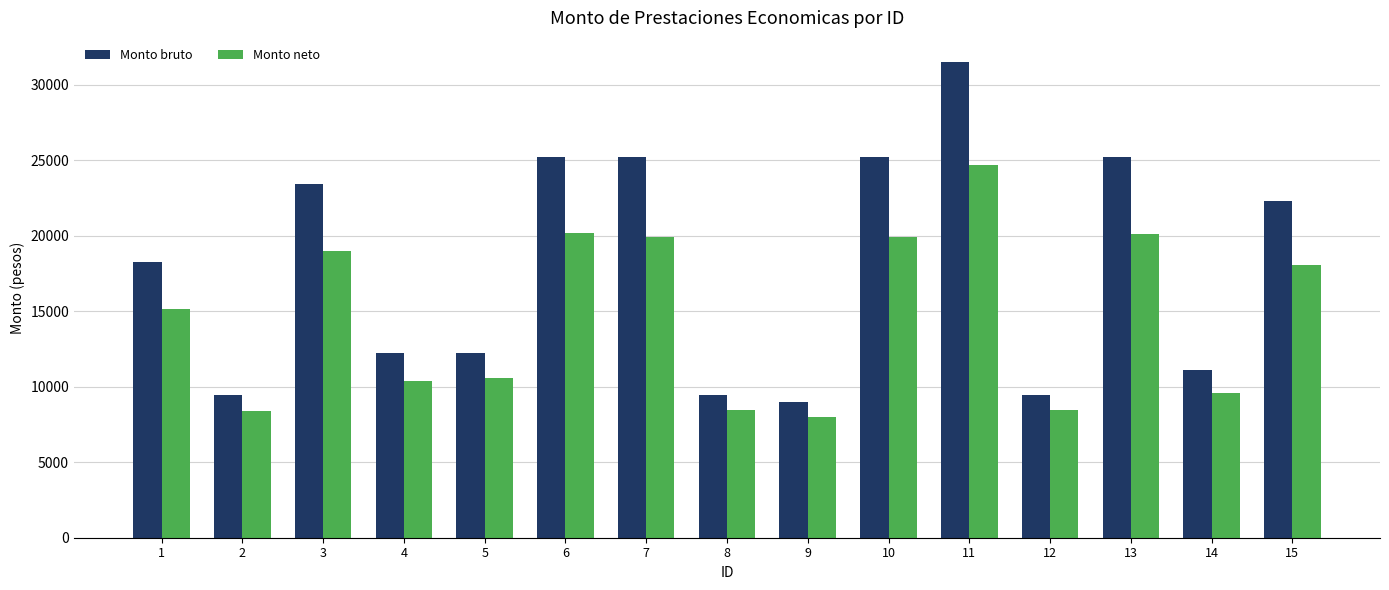

What is the total value across all series at 11?

56226.1